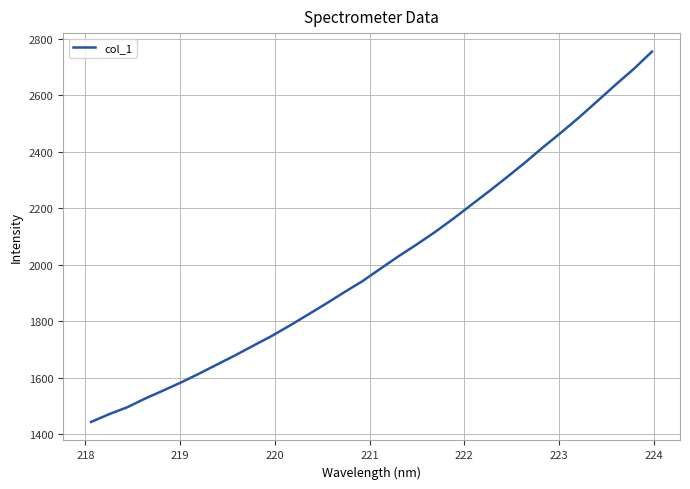

What is the difference between the maximum and minimum values?

1310.5